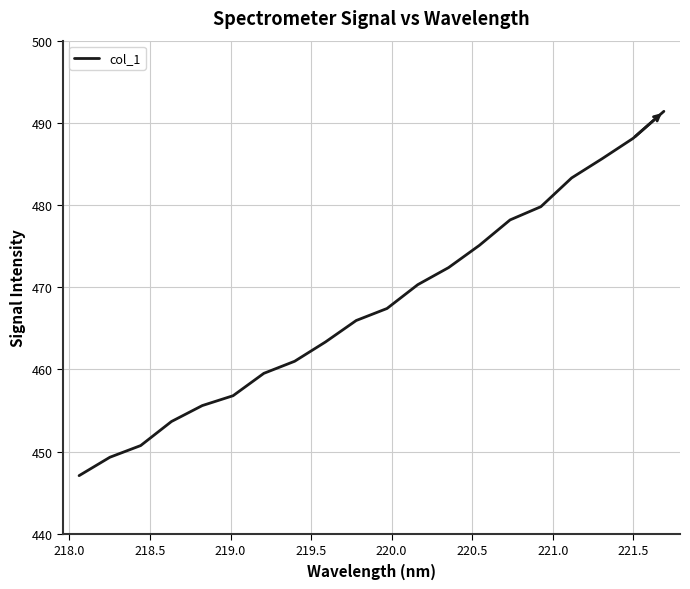

What is the average value?

467.7